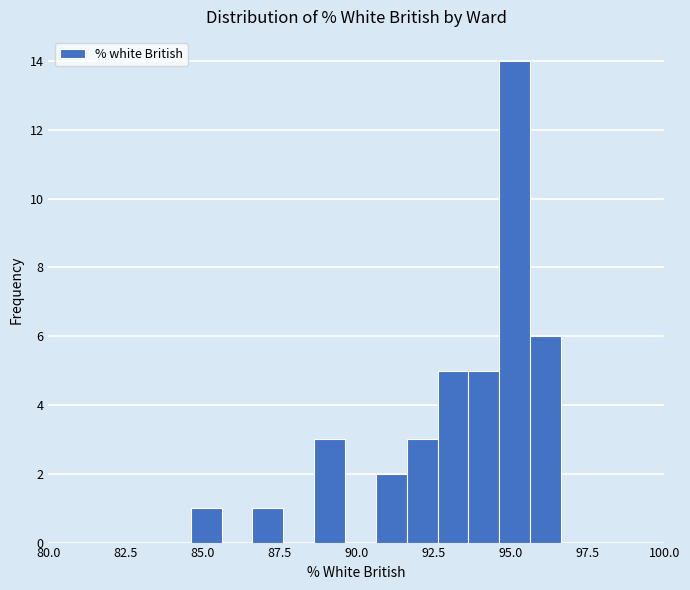

Around what value on the x-axis is the tallest bar? Give the approximate position of its centre, as read against the axis.

95.0